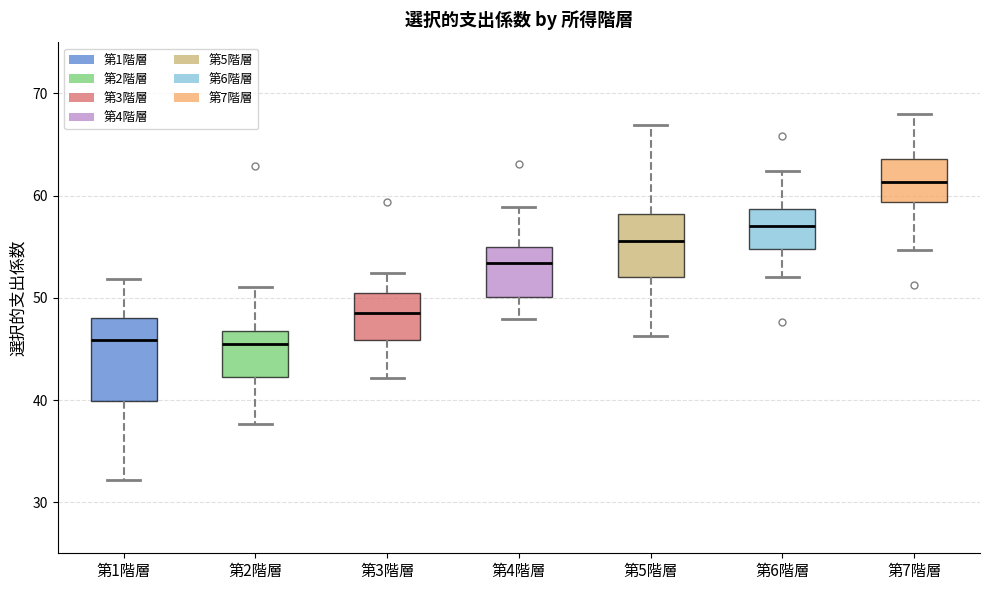

Reading left to right, transcribe this box plot: for each box, give where its median line is, the range the box spans, and where its two whiskers end, as read against the y-axis. The values are not printed on the chart, so give them approximately, as read against the axis.

第1階層: median 46, box 40 to 48, whiskers 32 to 52
第2階層: median 45, box 42 to 47, whiskers 38 to 51
第3階層: median 49, box 46 to 50, whiskers 42 to 52
第4階層: median 53, box 50 to 55, whiskers 48 to 59
第5階層: median 56, box 52 to 58, whiskers 46 to 67
第6階層: median 57, box 55 to 59, whiskers 52 to 62
第7階層: median 61, box 59 to 64, whiskers 55 to 68